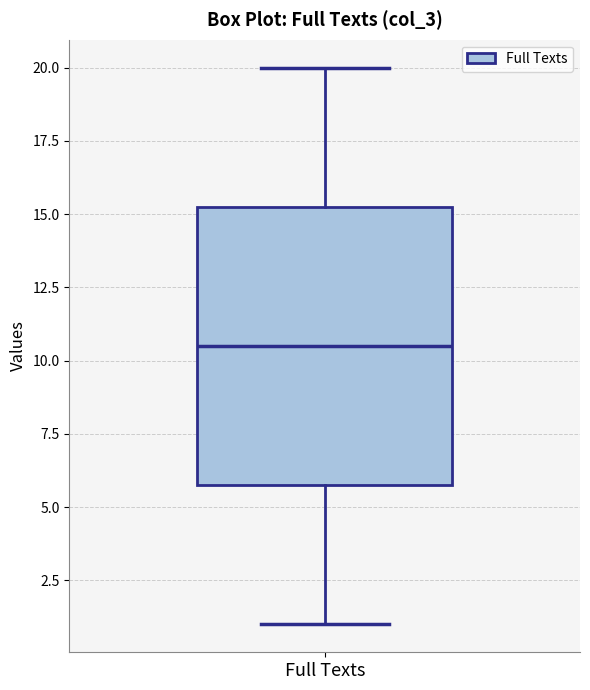

Where is the lower edge of the box for Full Texts on the y-axis? The values are not printed on the chart, so give them approximately, as read against the axis.

6.0